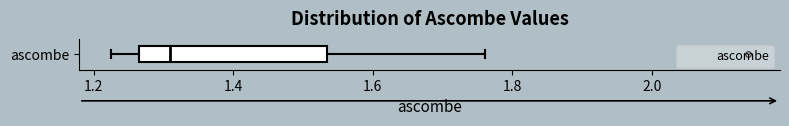

Where is the left edge of the box for ascombe on the x-axis? The values are not printed on the chart, so give them approximately, as read against the axis.

1.26